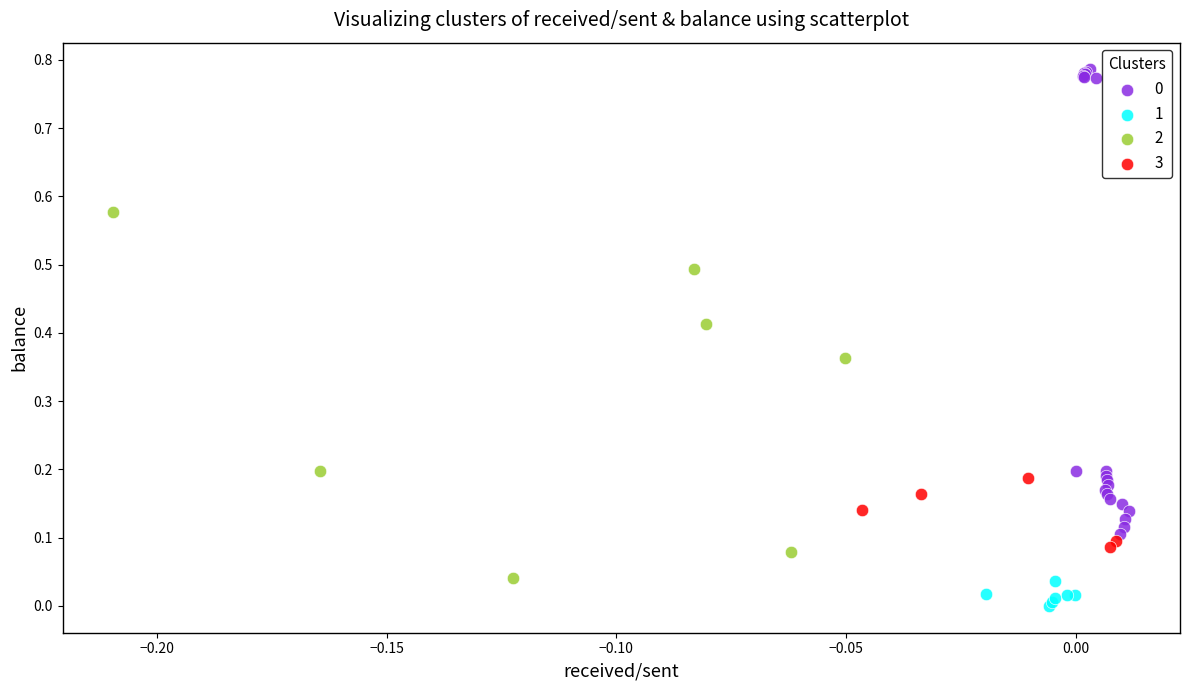

Which series reaches the minimum Y coordinate?

1